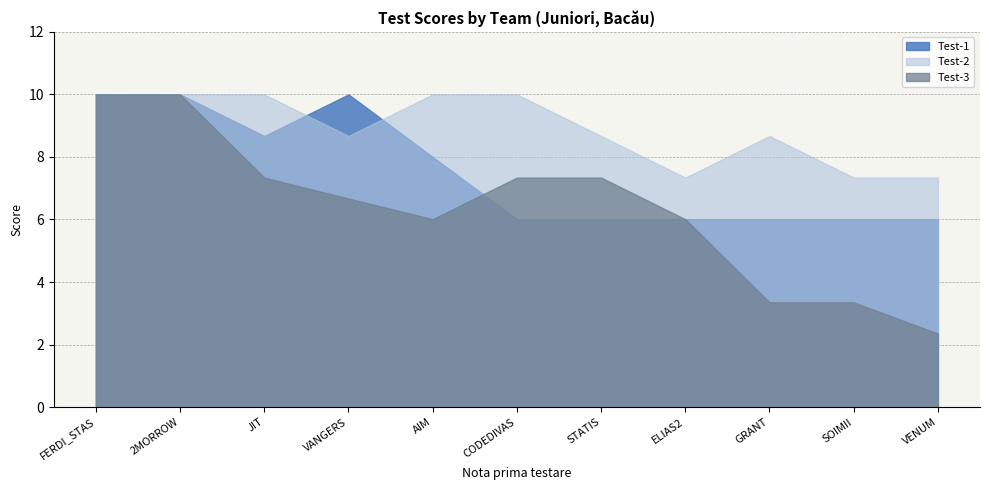

Does the chart display data point markers on the line(s)?

No